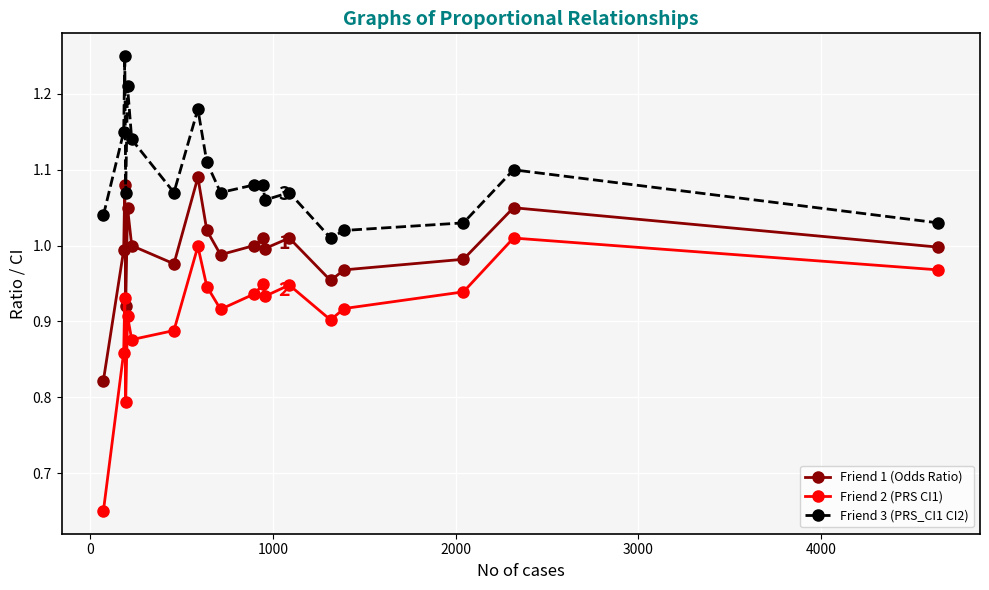

At how many categories does at least one series exceed 0?

19